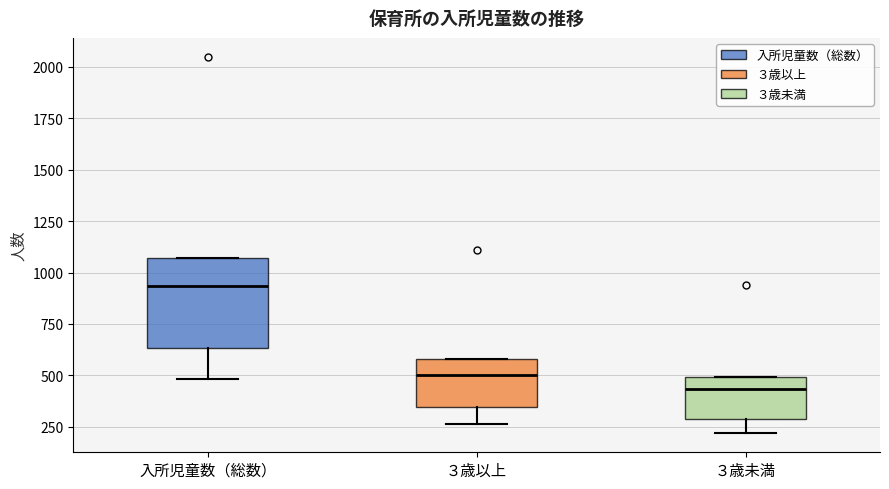

Comparing the boxes themselves (not the whiskers), which one is the tallest?

入所児童数（総数）